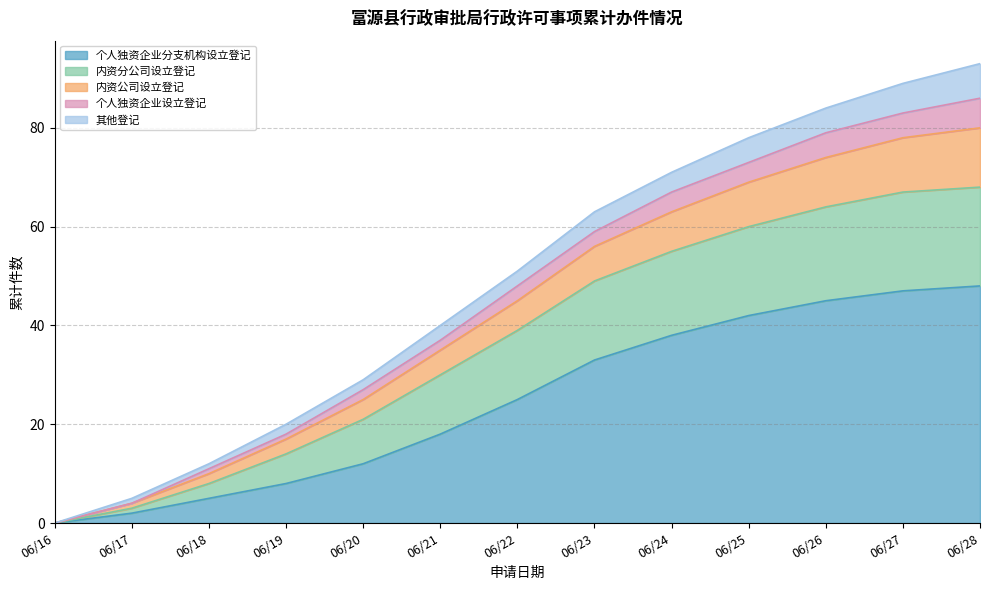

Is it true that 个人独资企业分支机构设立登记 equals 33 at 06/23?

True